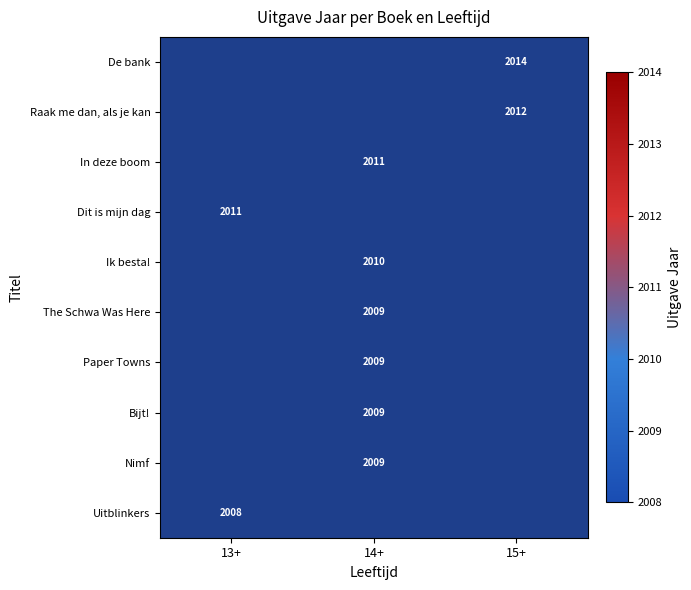

The value of Bijt! at 14+ is 644. True or false?

False